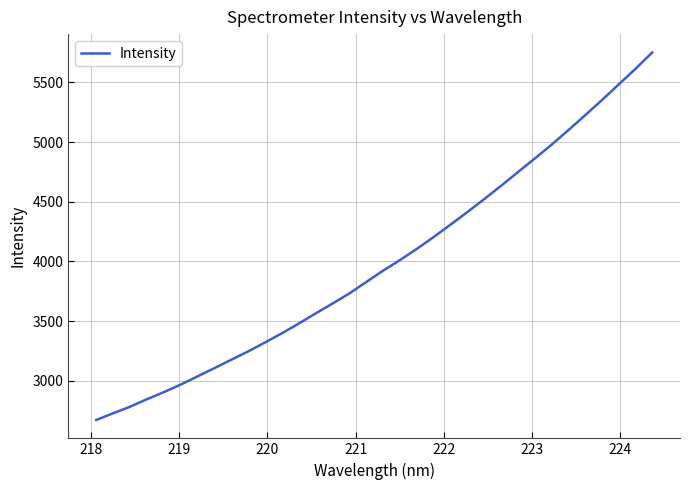

What is the minimum value shown in the chart?

2671.6